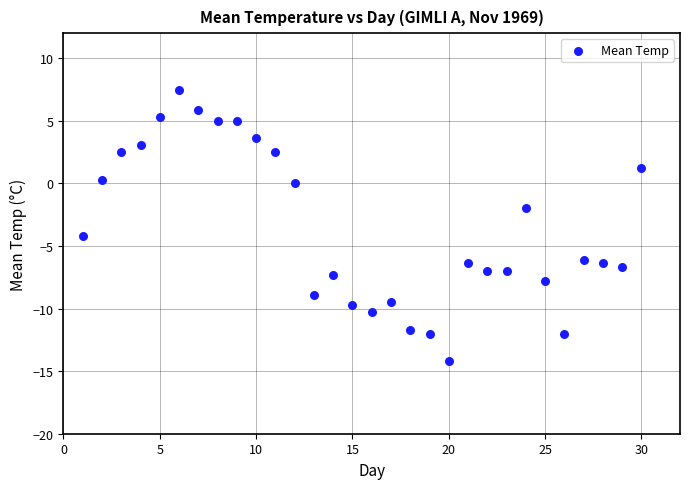

What is the range of Y values (max minus min)?

21.7